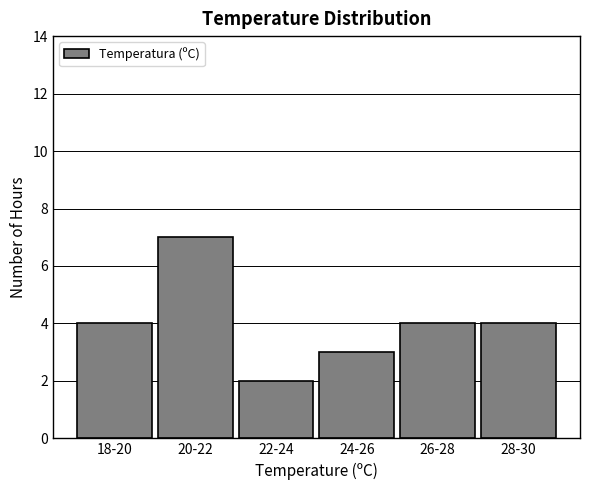

Reading right to left, extract all data points from this chart.

4	4	3	2	7	4